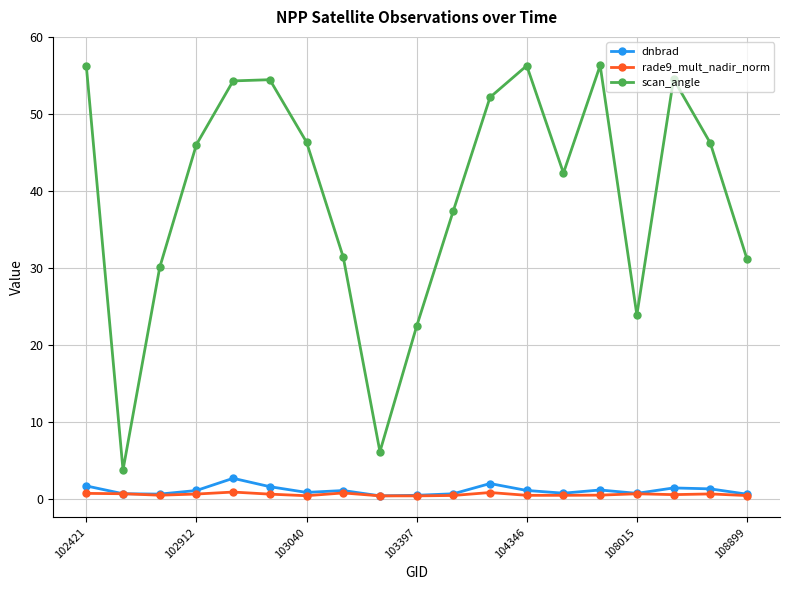

What is the greatest value displayed?

56.3